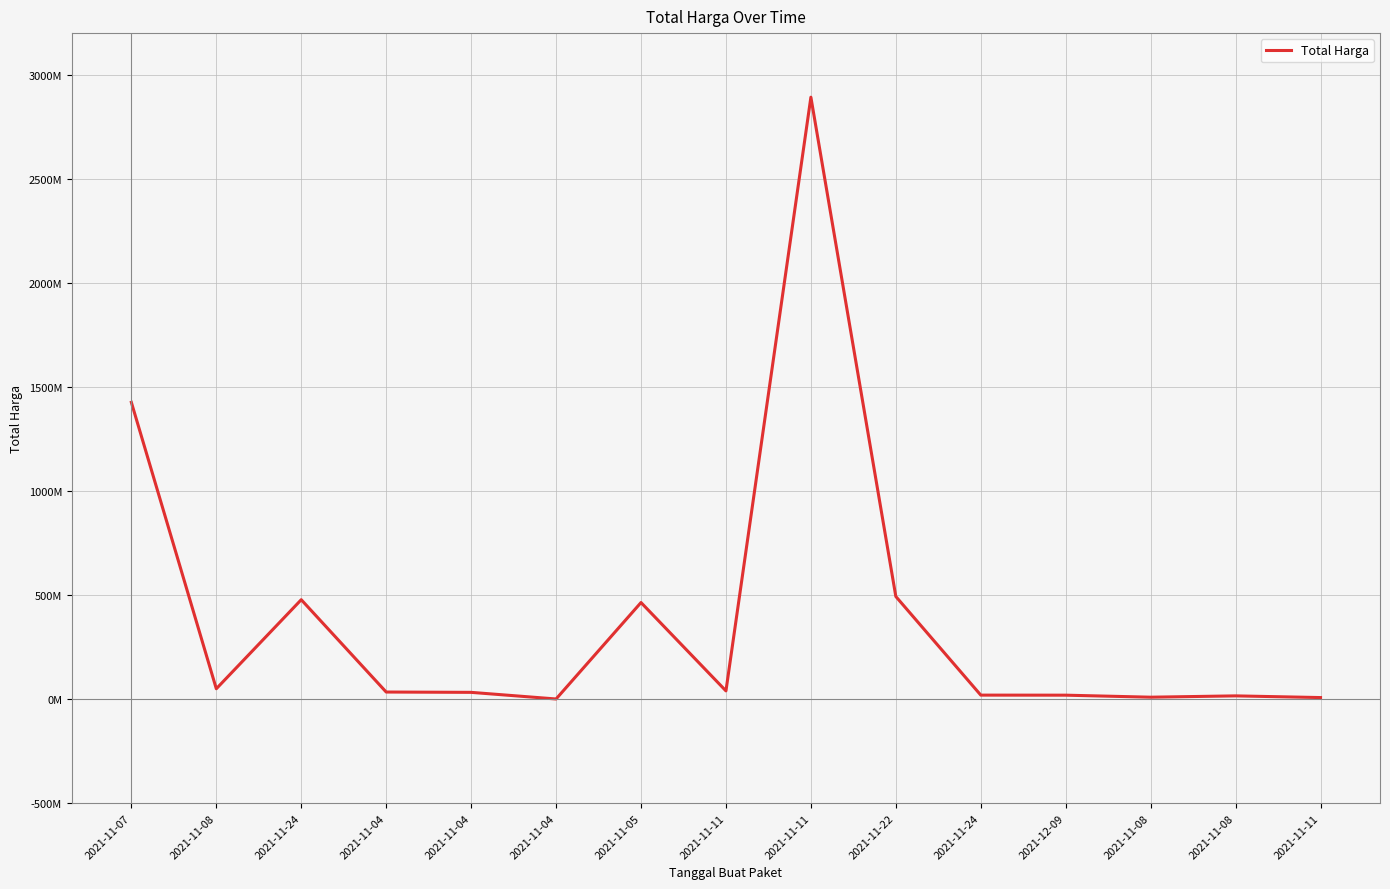

List the labels in order of value, smallest first.

2021-11-04, 2021-11-11, 2021-11-08, 2021-11-08, 2021-12-09, 2021-11-24, 2021-11-04, 2021-11-04, 2021-11-11, 2021-11-08, 2021-11-05, 2021-11-24, 2021-11-22, 2021-11-07, 2021-11-11